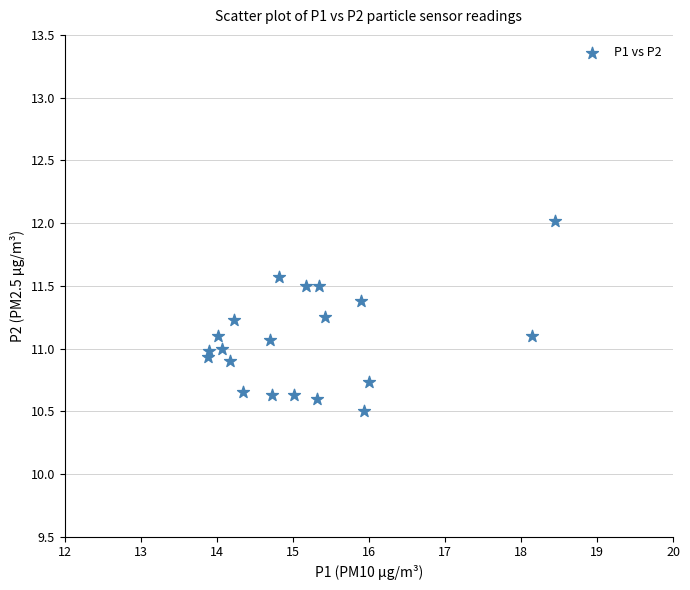

What is the range of X values (max minus min)?

4.6